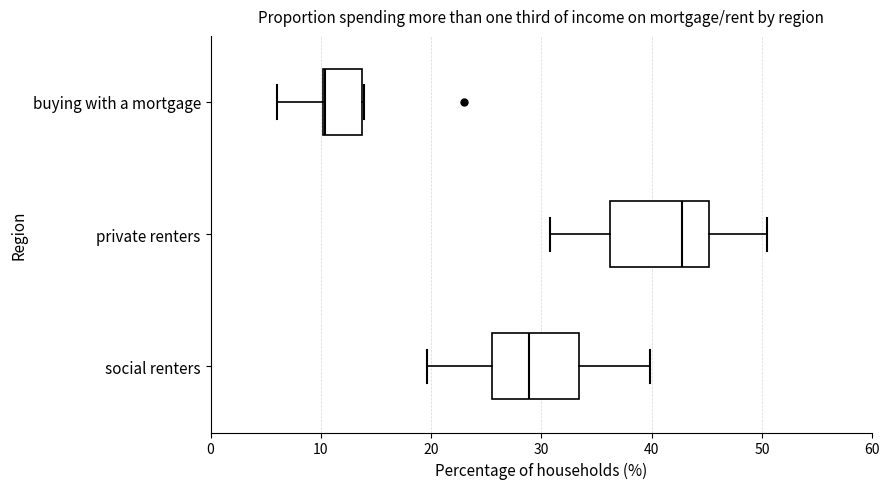

Which box is the widest, from its left edge to its right edge?

private renters